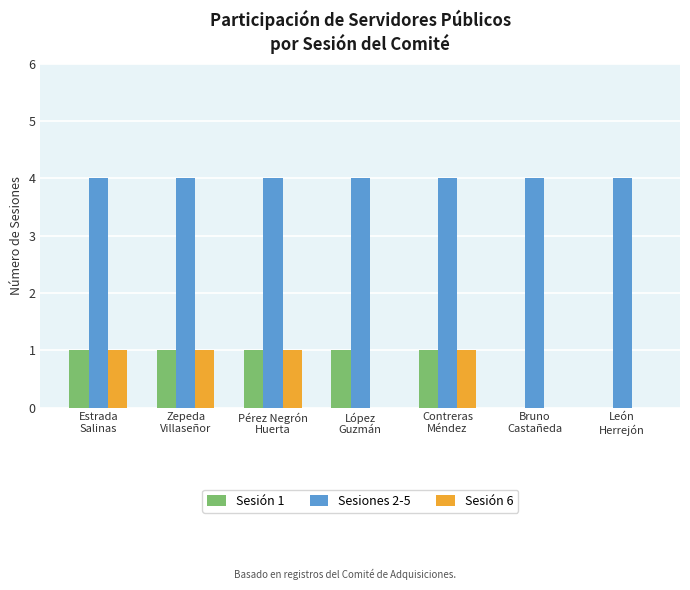

What is the sum of all Sesiones 2-5 values?

28